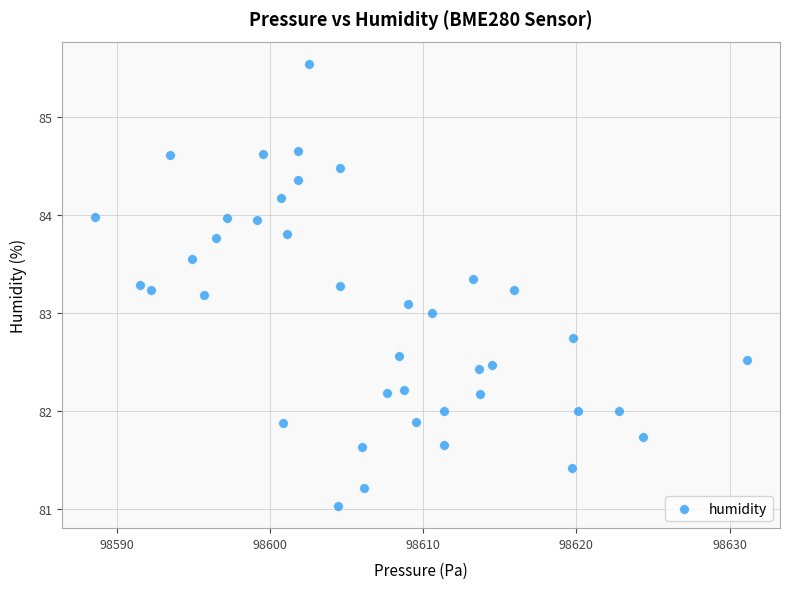

What is the range of X values (max minus min)?

42.6